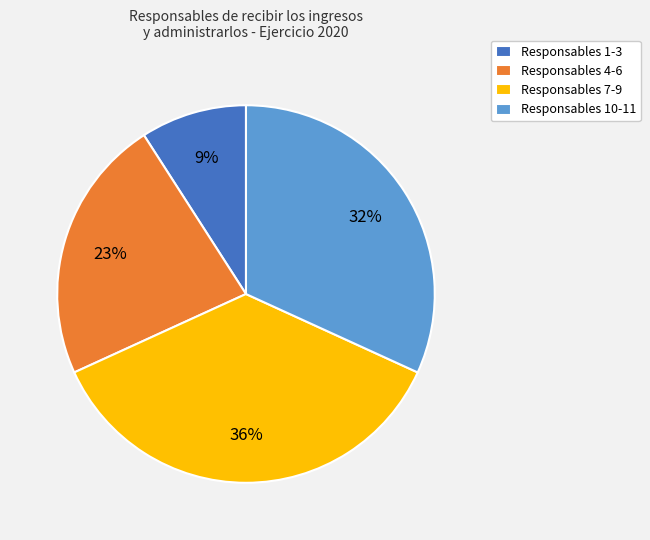

Count the number of slices in the pie.

4